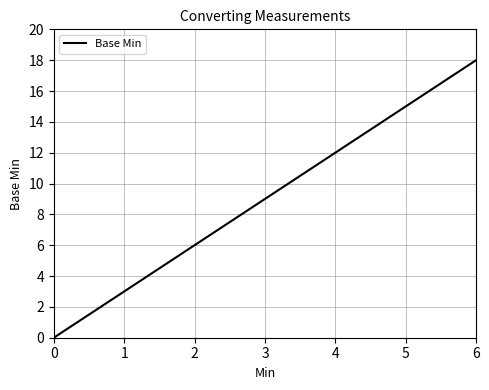

Where is the data nearest to the value 9?

3